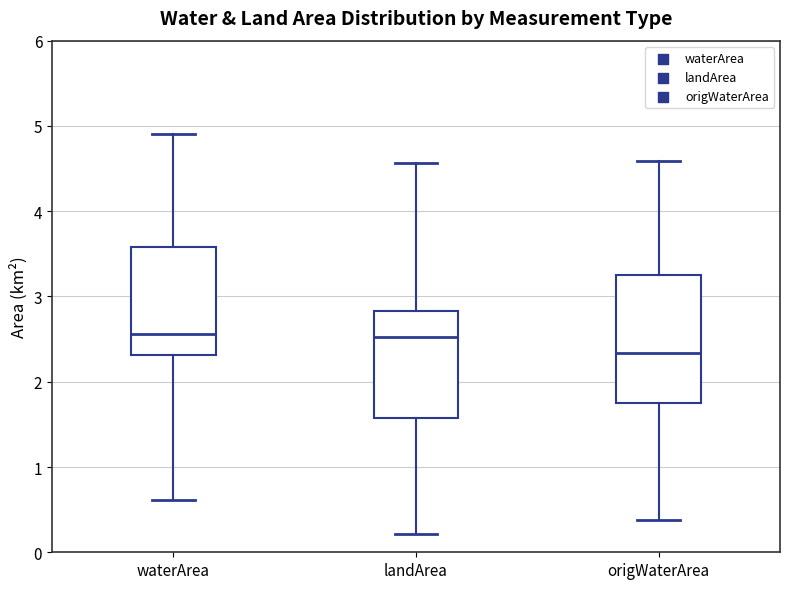

Reading left to right, read every box against the y-axis: the position of its median line, the range the box covers, and the ends of its whiskers. The values are not printed on the chart, so give them approximately, as read against the axis.

waterArea: median 2.6, box 2.3 to 3.6, whiskers 0.6 to 4.9
landArea: median 2.5, box 1.6 to 2.8, whiskers 0.2 to 4.6
origWaterArea: median 2.3, box 1.8 to 3.3, whiskers 0.4 to 4.6